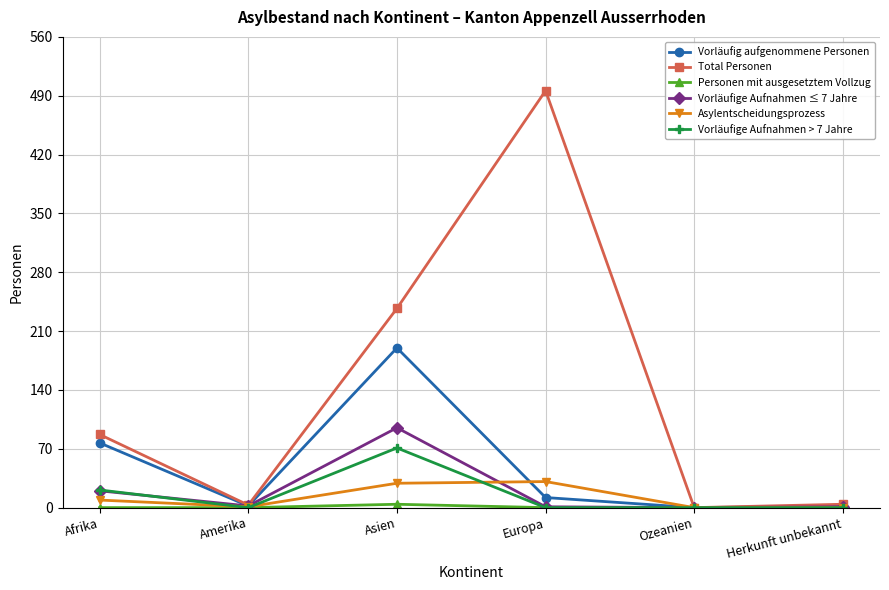

In Vorläufige Aufnahmen ≤ 7 Jahre, how many points are higher than both neighbors (excluding endpoints)?

1